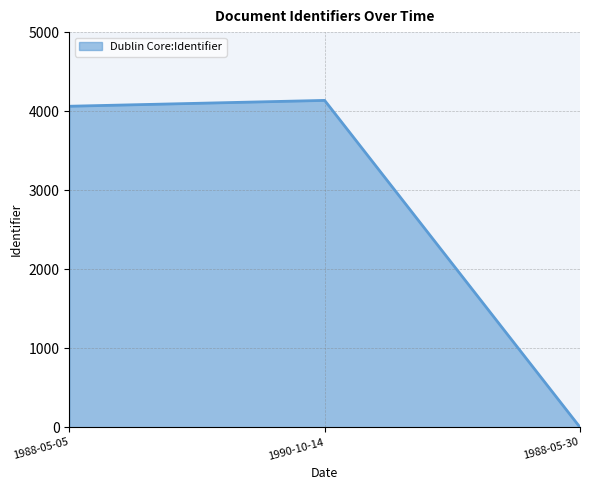

What is the change in value from 1988-05-05 to 1988-05-30?

-4062